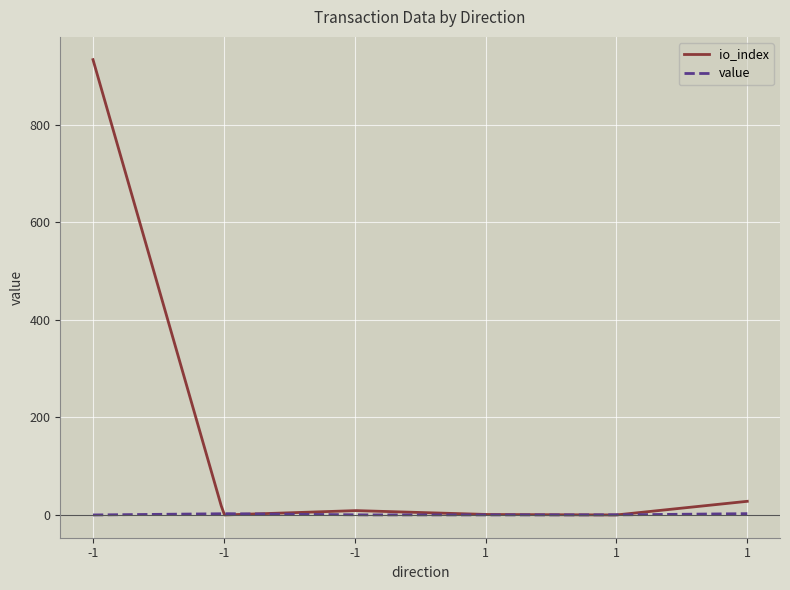

Which series has the largest total across all categories?

io_index